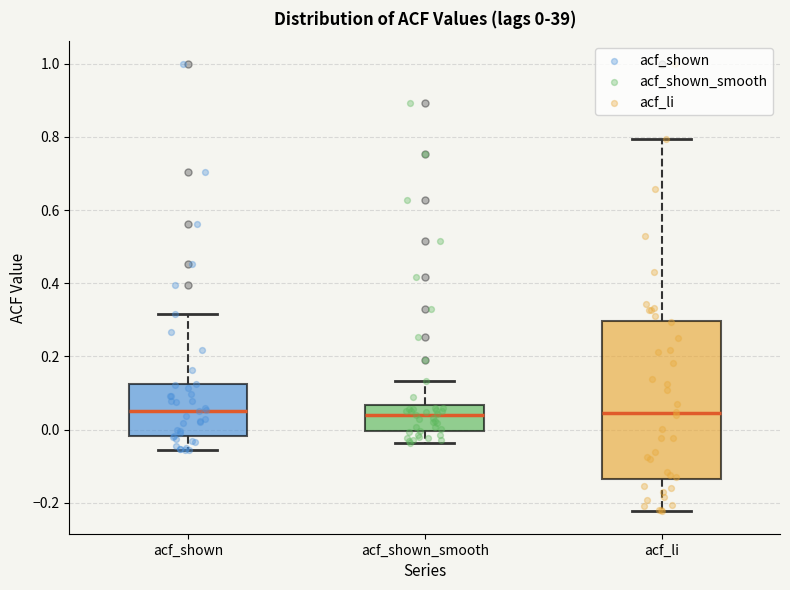

Comparing the boxes themselves (not the whiskers), which one is the tallest?

acf_li